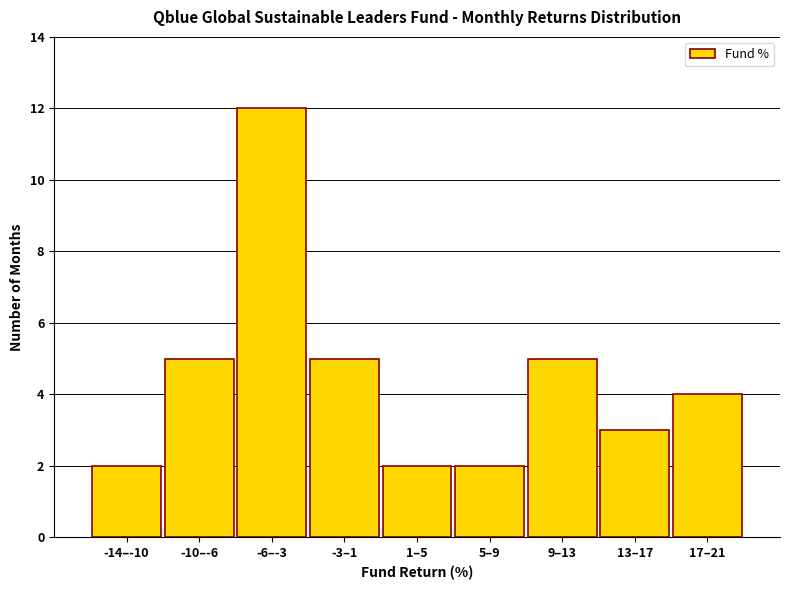

Reading right to left, what are all the values shown in this chart?

17–21=4	13–17=3	9–13=5	5–9=2	1–5=2	-3–1=5	-6–-3=12	-10–-6=5	-14–-10=2